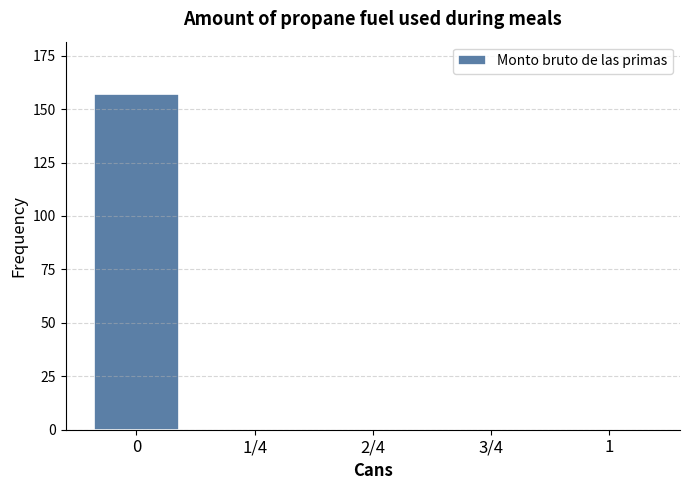

Reading left to right, extract all data points from this chart.

0=157	1/4=0	2/4=0	3/4=0	1=0